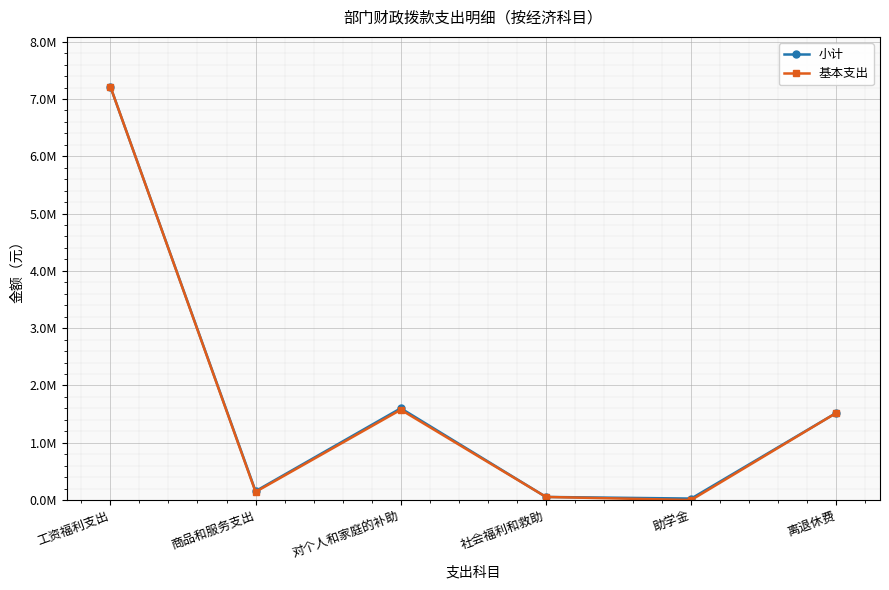

Which category has the lowest value in the 基本支出 series?

助学金